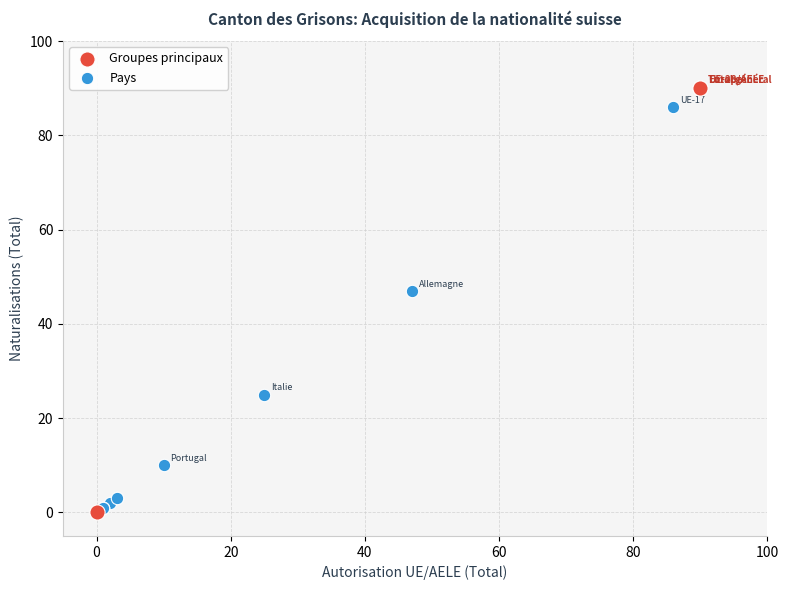

What are all the series names shown in the legend?

Groupes principaux, Pays